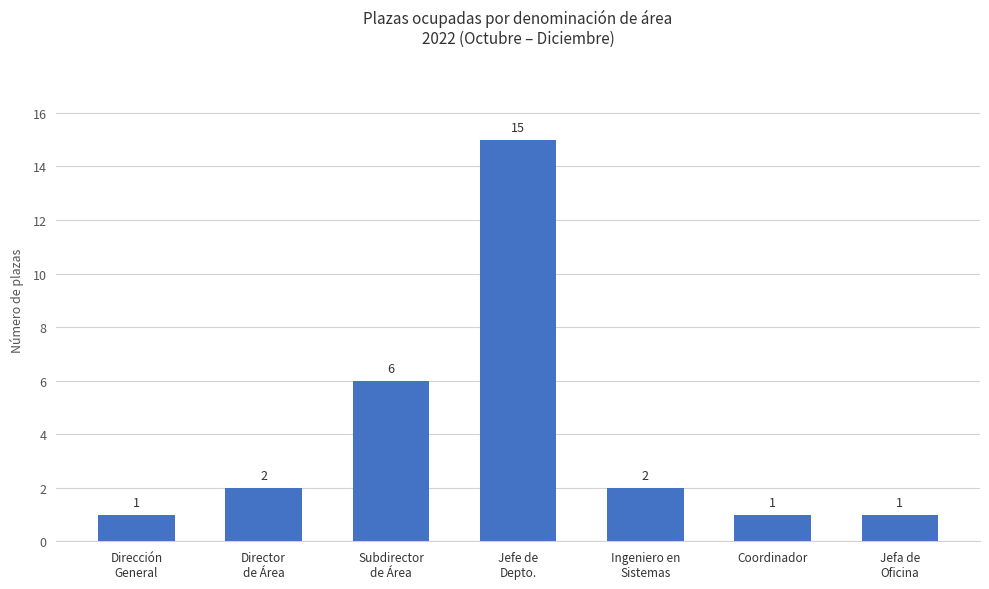

What is the greatest value displayed?

15